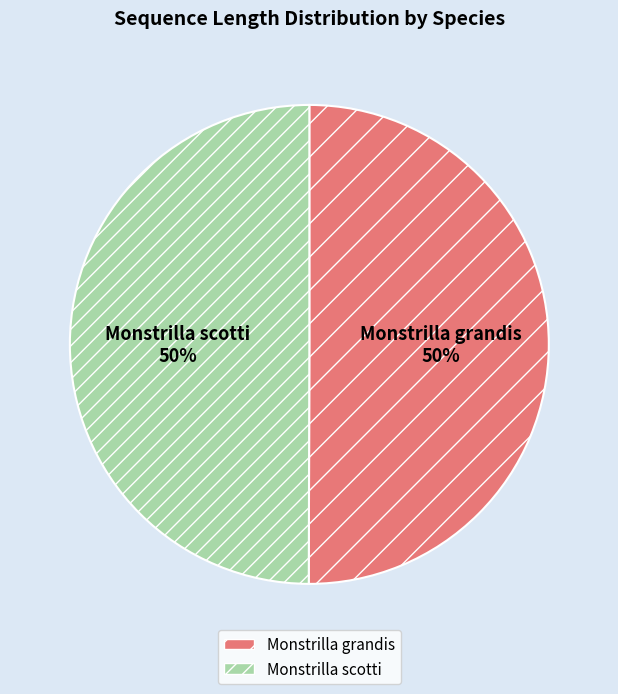

Do Monstrilla scotti and Monstrilla grandis together represent more than half of the pie?

Yes